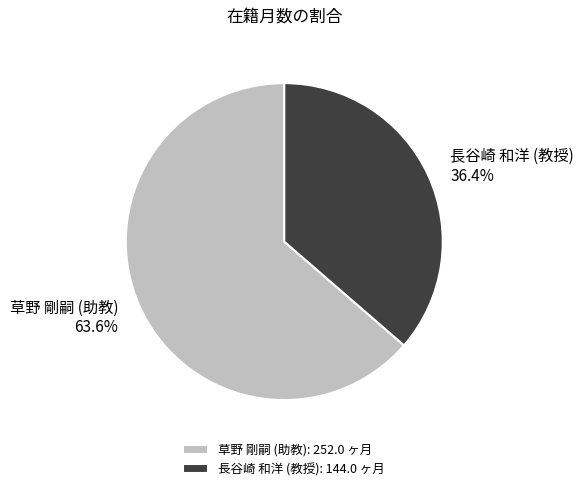

What portion of the pie excludes 長谷崎 和洋 (教授)?

63.6%